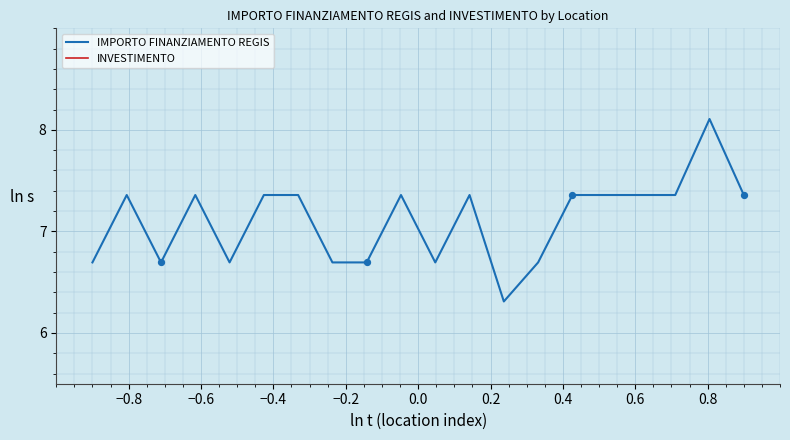

What are all the series names shown in the legend?

IMPORTO FINANZIAMENTO REGIS, INVESTIMENTO